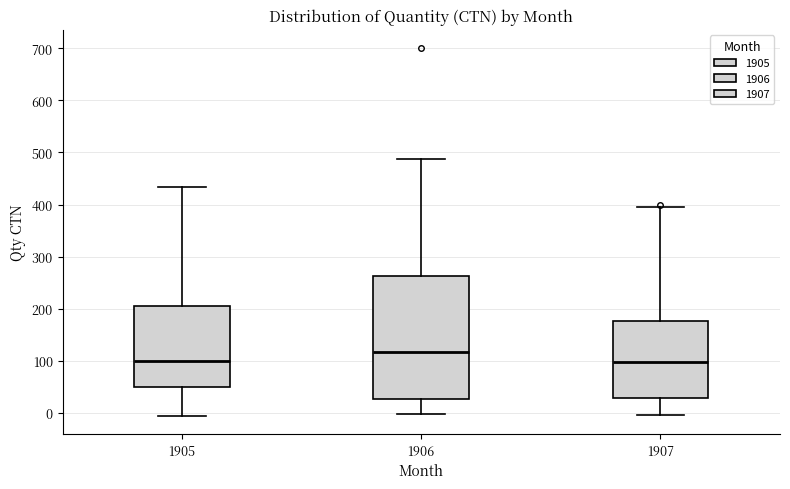

Reading left to right, read every box against the y-axis: the position of its median line, the range the box covers, and the ends of its whiskers. The values are not printed on the chart, so give them approximately, as read against the axis.

1905: median 100, box 50 to 210, whiskers -10 to 430
1906: median 120, box 30 to 260, whiskers 0 to 490
1907: median 100, box 30 to 180, whiskers 0 to 400